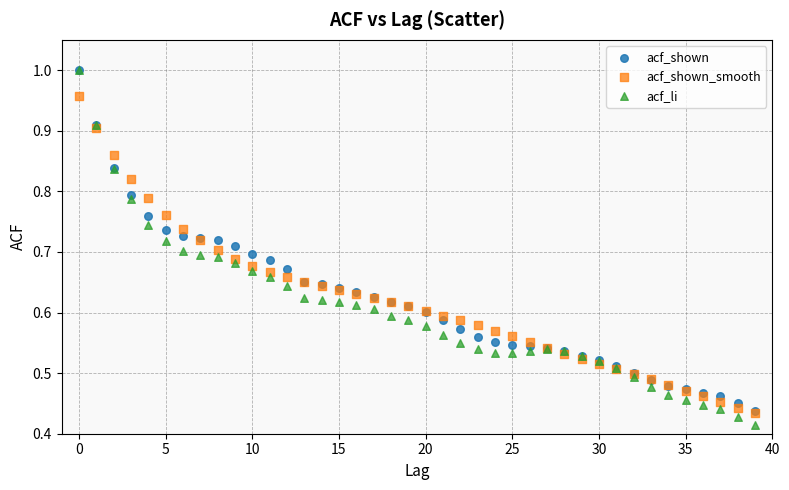

What are all the series names shown in the legend?

acf_shown, acf_shown_smooth, acf_li